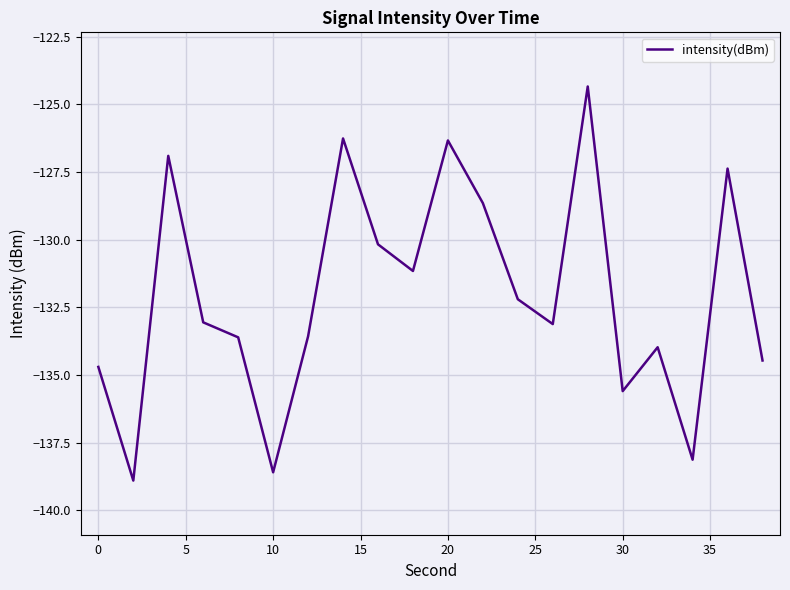

What is the greatest value displayed?

-124.3